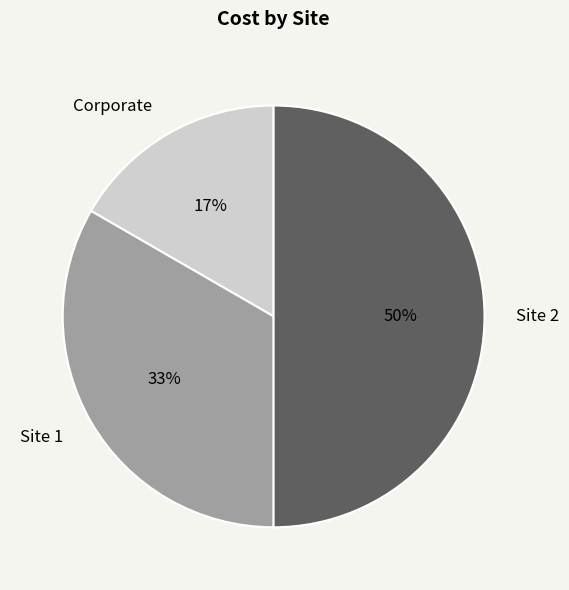

How many slices are in this pie chart?

3